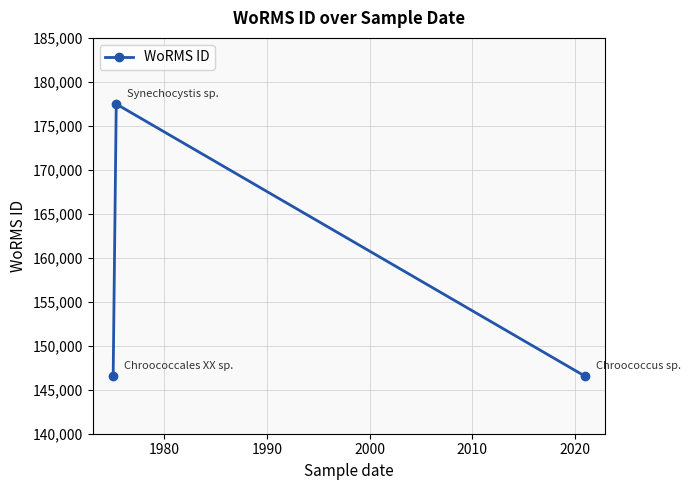

Is this an area chart (filled region under the line)?

No